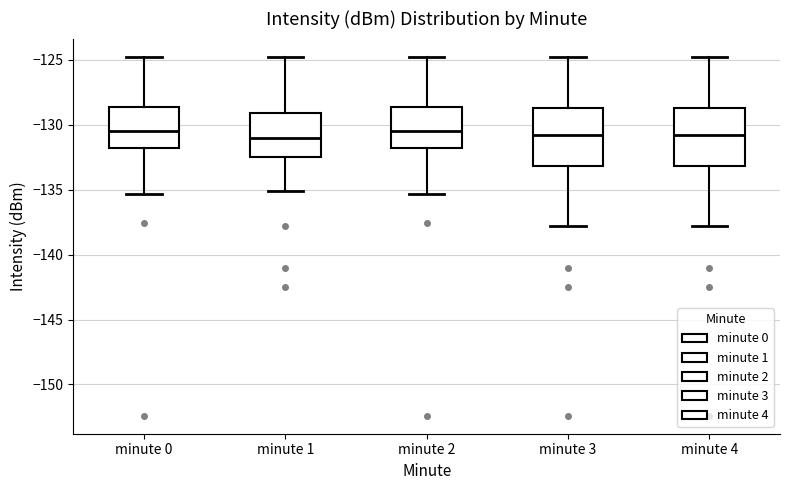

Reading left to right, read every box against the y-axis: the position of its median line, the range the box covers, and the ends of its whiskers. The values are not printed on the chart, so give them approximately, as read against the axis.

minute 0: median -130.5, box -132.0 to -128.5, whiskers -135.5 to -124.5
minute 1: median -131.0, box -132.5 to -129.0, whiskers -135.0 to -124.5
minute 2: median -130.5, box -132.0 to -128.5, whiskers -135.5 to -124.5
minute 3: median -131.0, box -133.0 to -128.5, whiskers -138.0 to -124.5
minute 4: median -131.0, box -133.0 to -128.5, whiskers -138.0 to -124.5